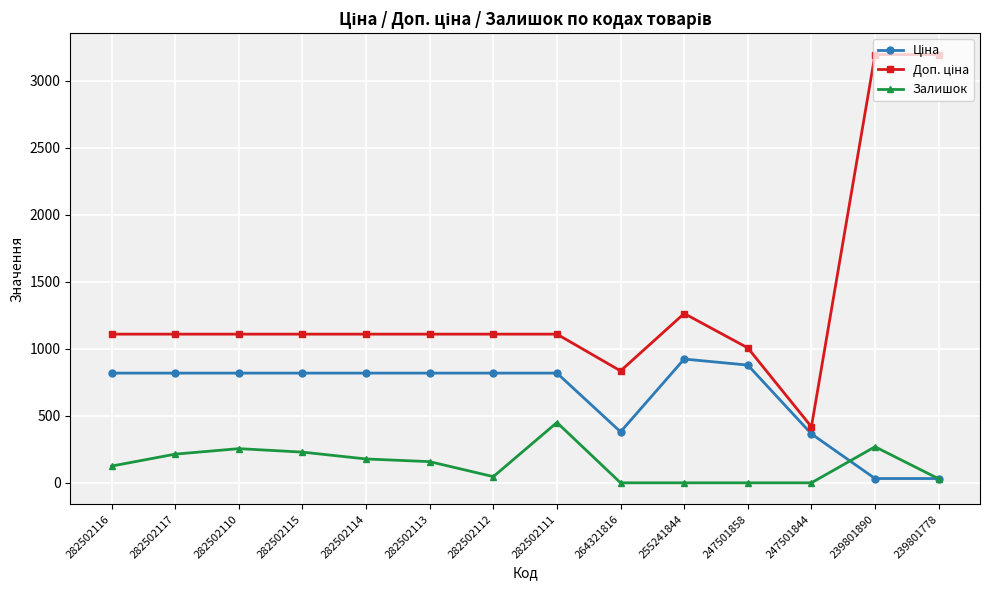

How many distinct data groups are displayed?

3